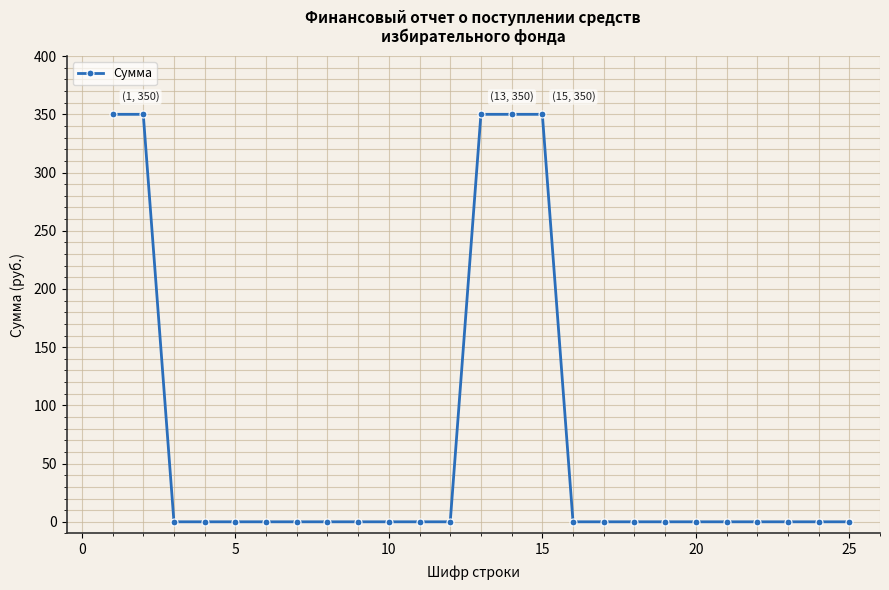

Reading left to right, extract all data points from this chart.

350	350	0	0	0	0	0	0	0	0	0	0	350	350	350	0	0	0	0	0	0	0	0	0	0